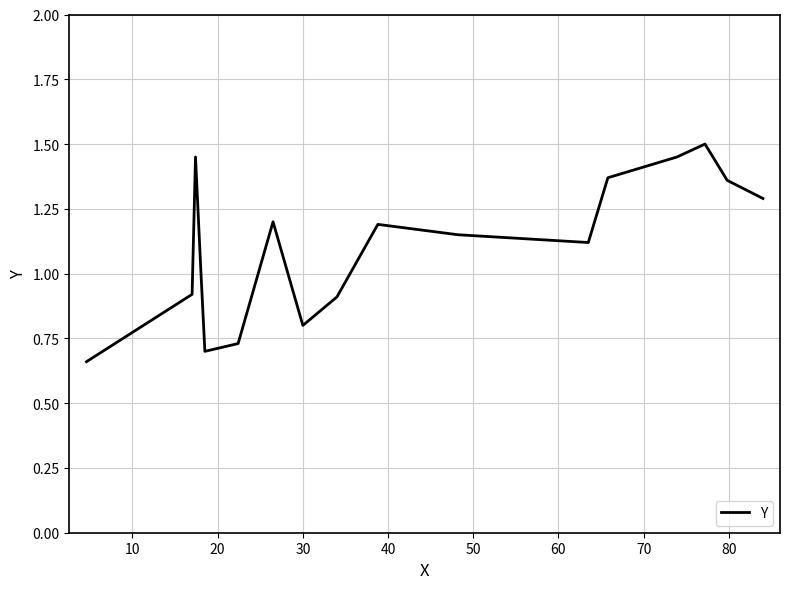

What is the greatest value displayed?

1.5